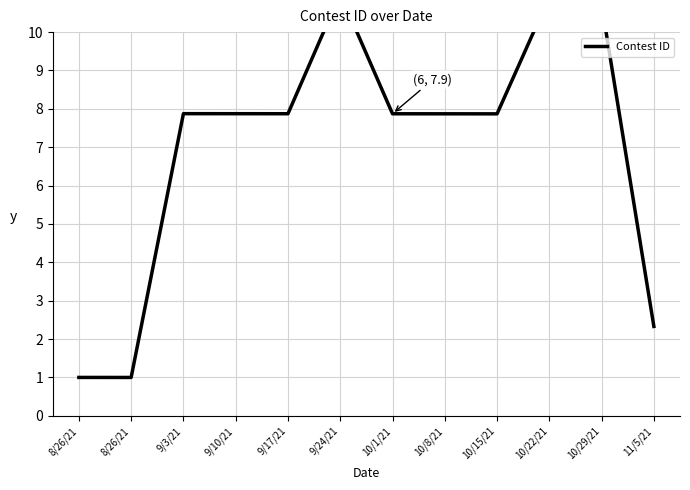

True or false: the data shows 10.7 at 10/29/21.

True